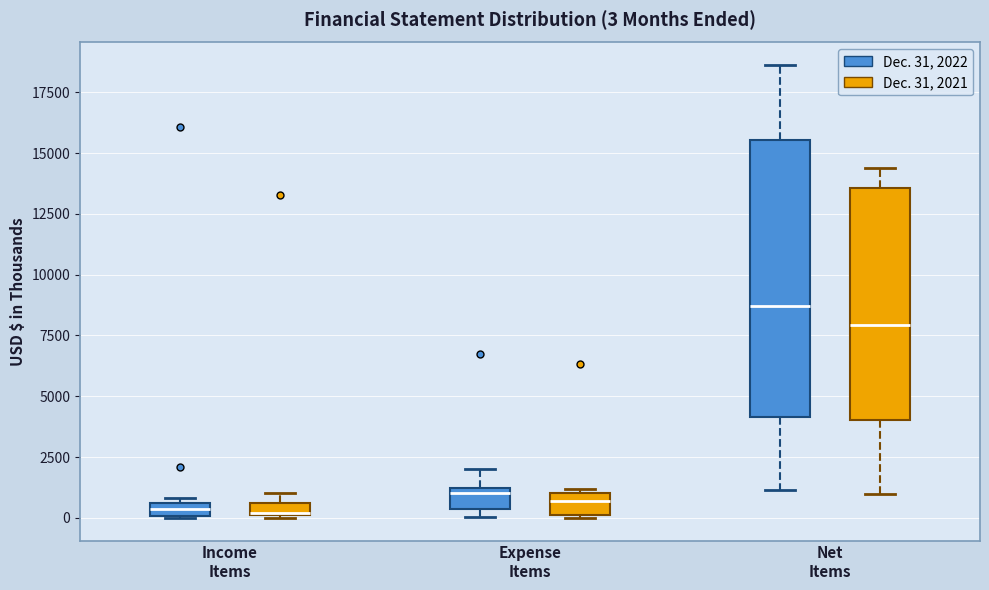

Which box is the tallest, from its lower edge to its upper edge?

Net Items (Dec. 31, 2022)